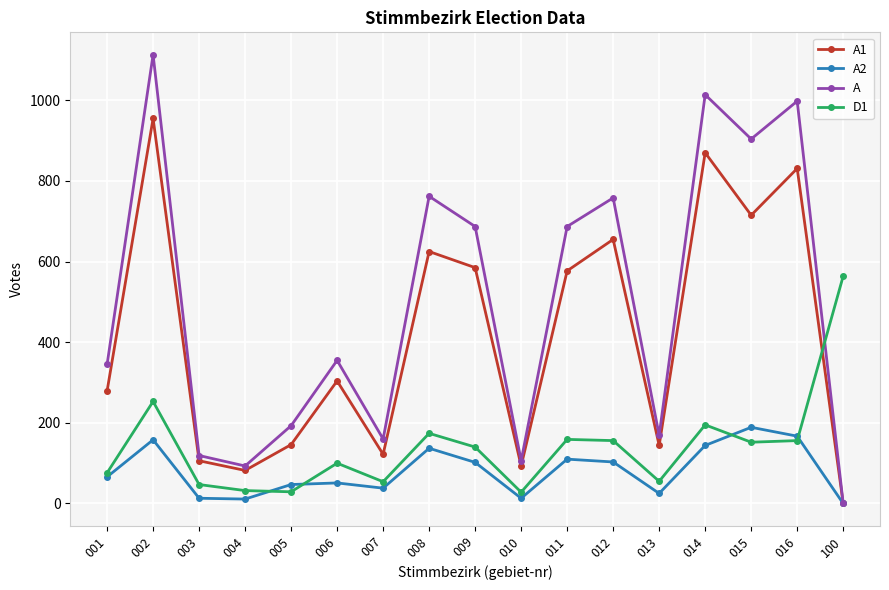

What is the average value of the A1 series?

417